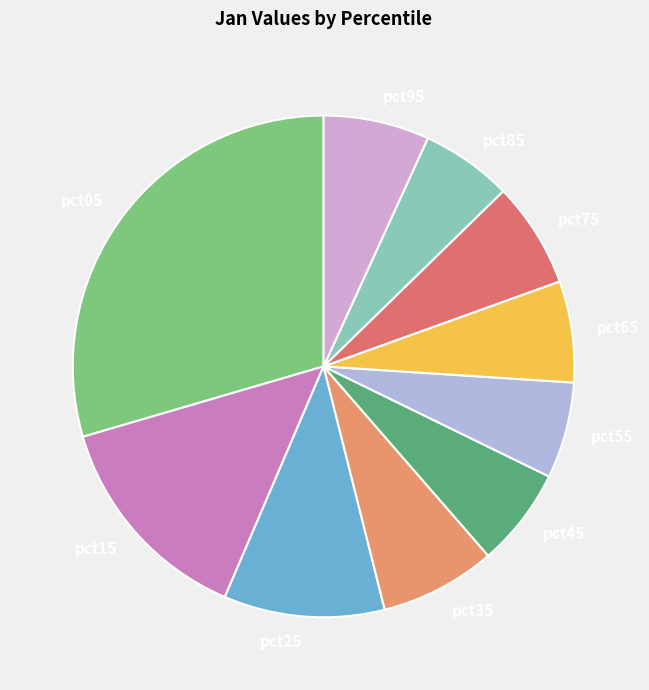

Which has a higher value, pct75 or pct25?

pct25